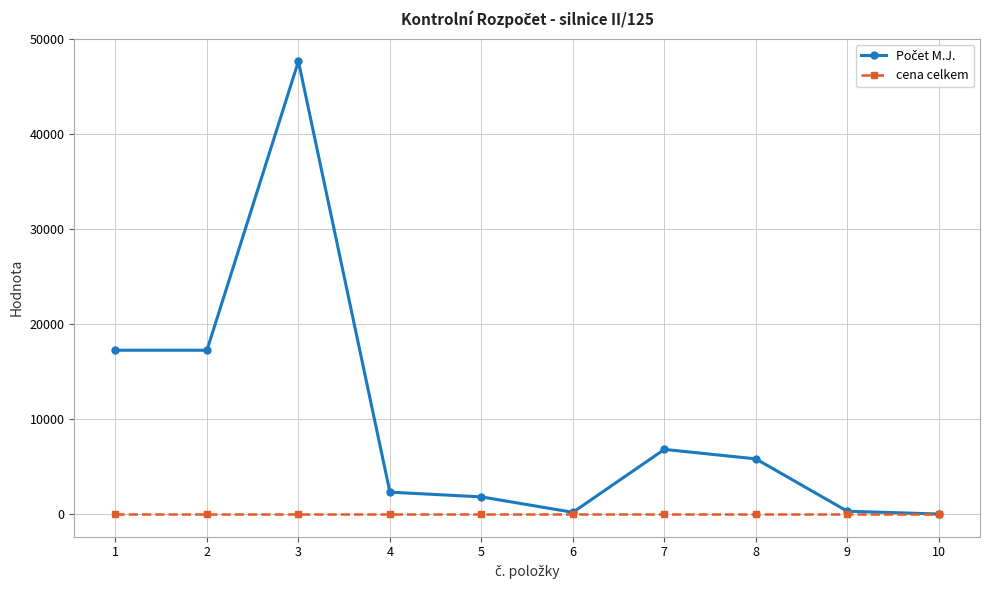

What is the spread (max minus min) of values at 2?

17248.0